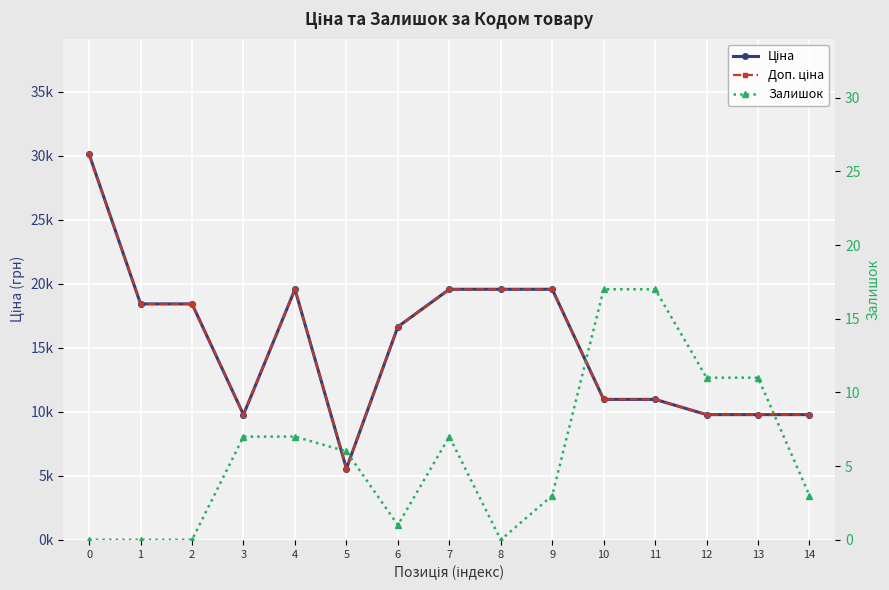

How many interior local peaks does the Доп. ціна series have?

1